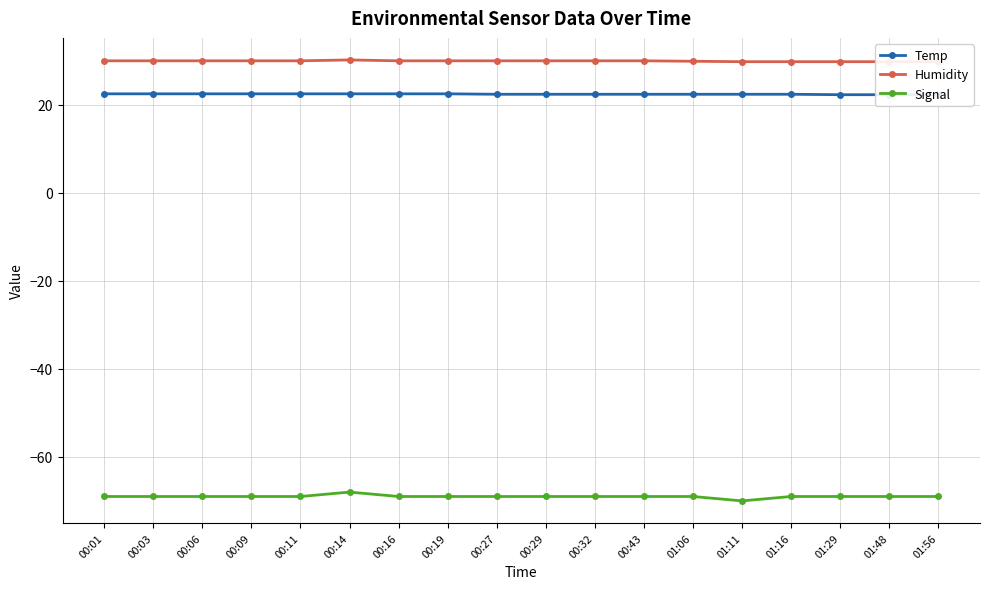

How many lines are shown in the chart?

3